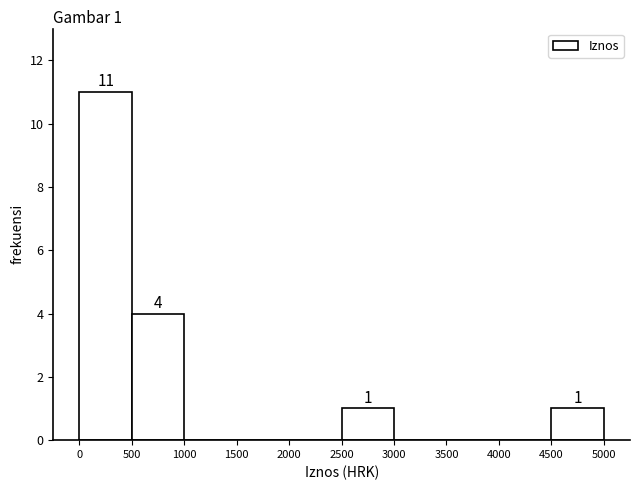

Which range on the x-axis has the tallest bar?

0 to 500